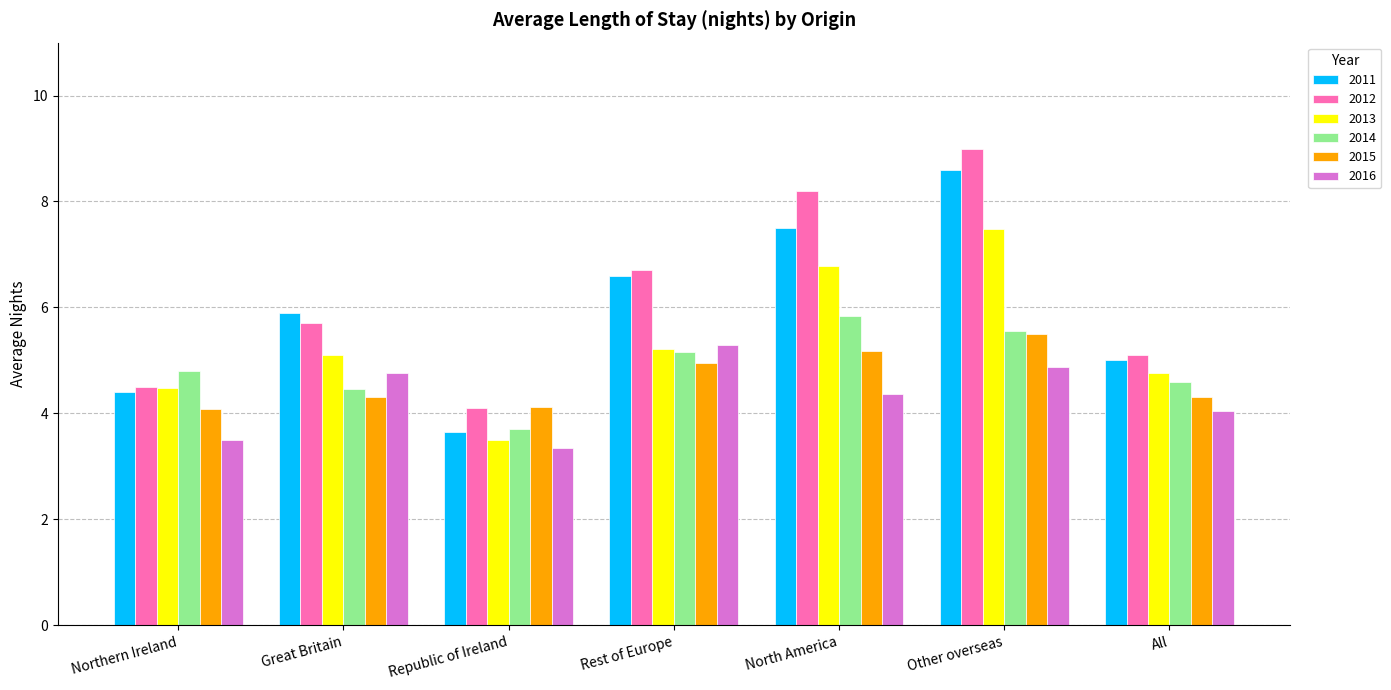

Rank the series at All from lowest to highest value.

2016, 2015, 2014, 2013, 2011, 2012